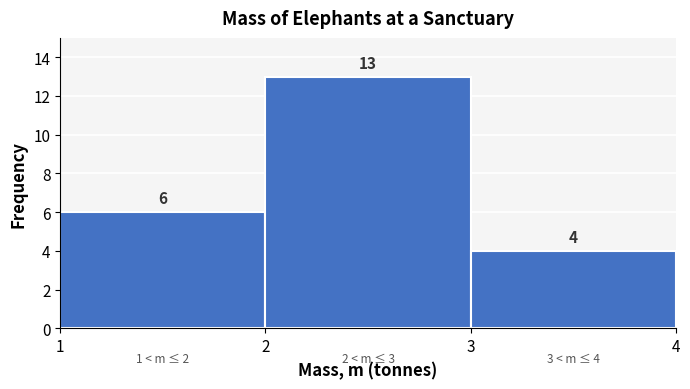

Reading left to right, list every bar in this chart as the range it spans on the x-axis followed by its height.

1 to 2: 6
2 to 3: 13
3 to 4: 4